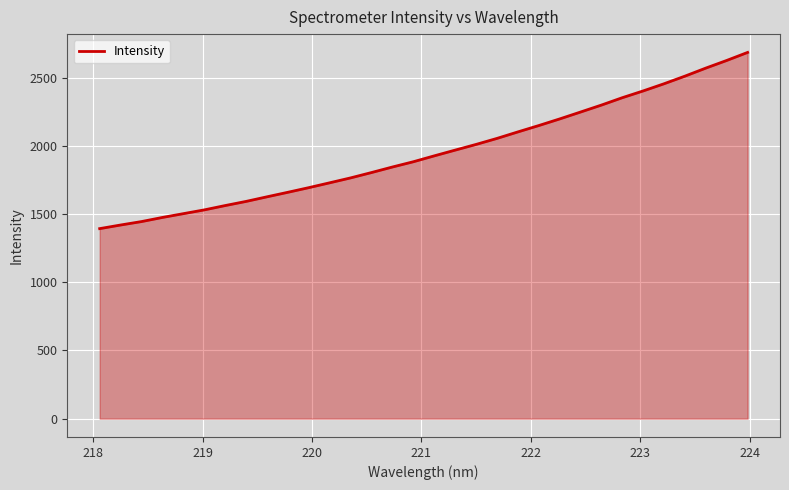

What is the difference between the maximum and minimum values?

1291.9